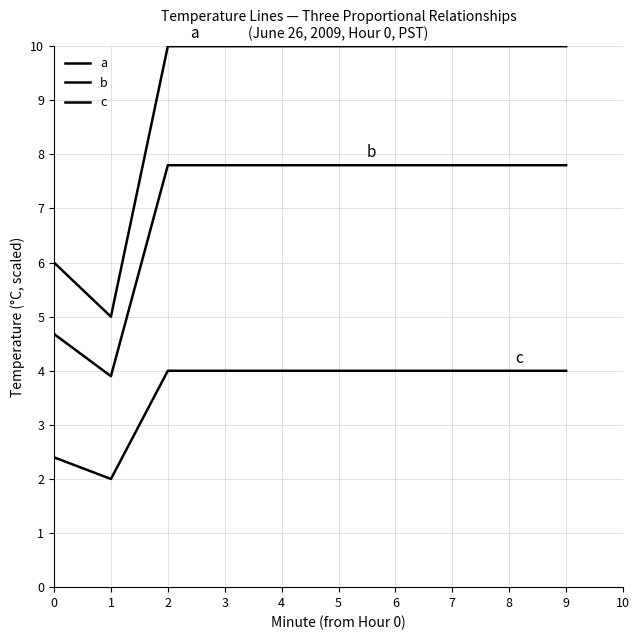

How many lines are shown in the chart?

3